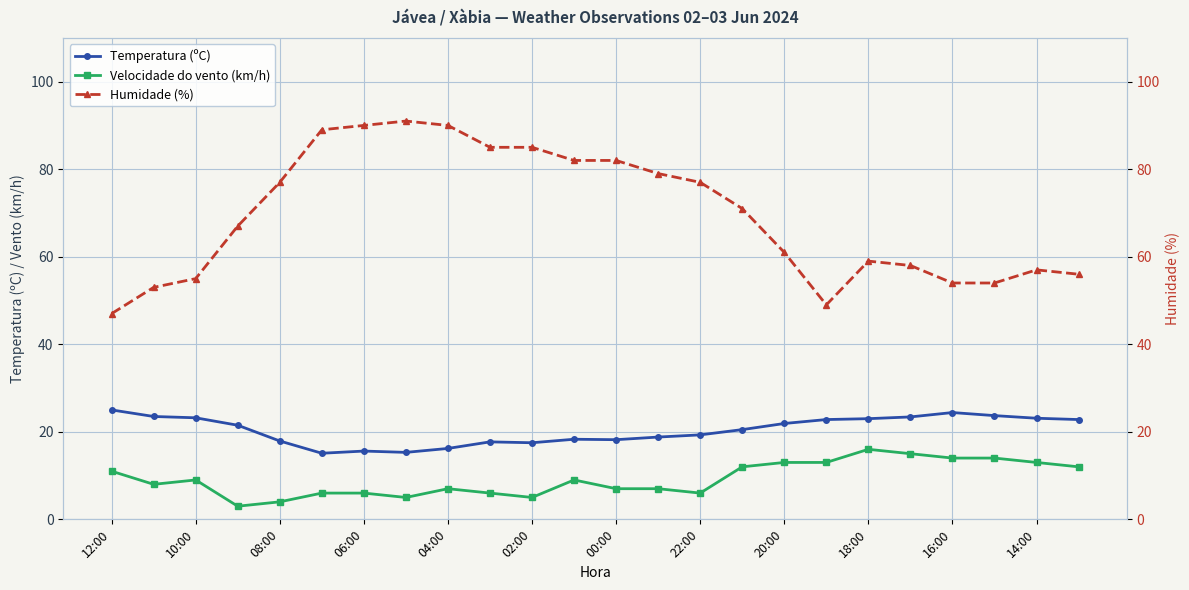

What is the difference between the second highest and minimum values in the Temperatura (ºC) series?

9.3